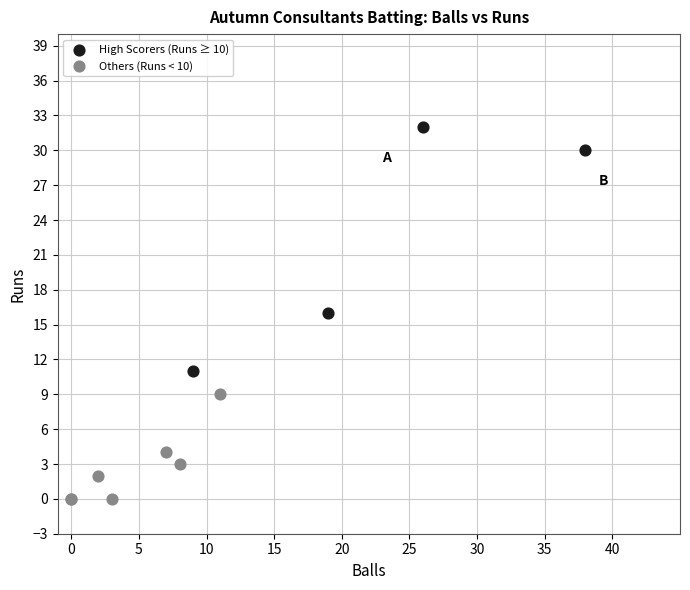

Which series reaches the minimum Y coordinate?

Others (Runs < 10)